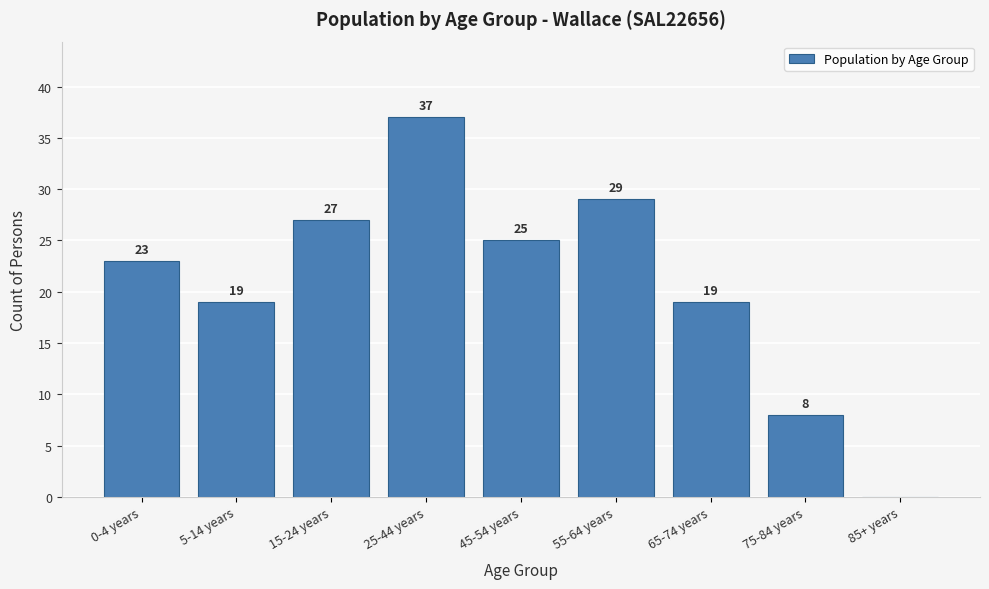

Reading left to right, extract all data points from this chart.

0-4 years=23	5-14 years=19	15-24 years=27	25-44 years=37	45-54 years=25	55-64 years=29	65-74 years=19	75-84 years=8	85+ years=0